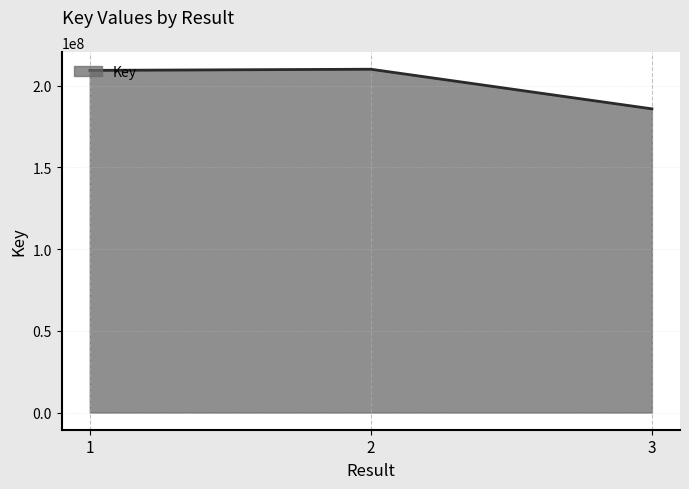

Read the value at 3.

185771367